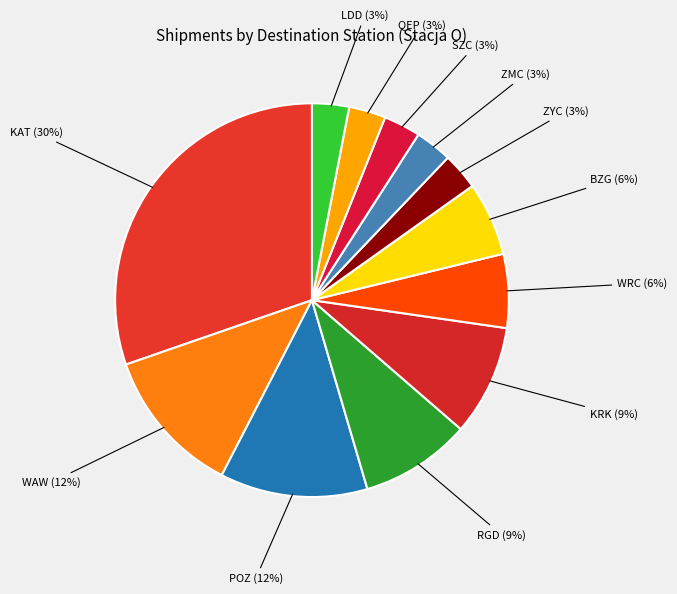

Is it true that ZYC is 3% of the pie?

True